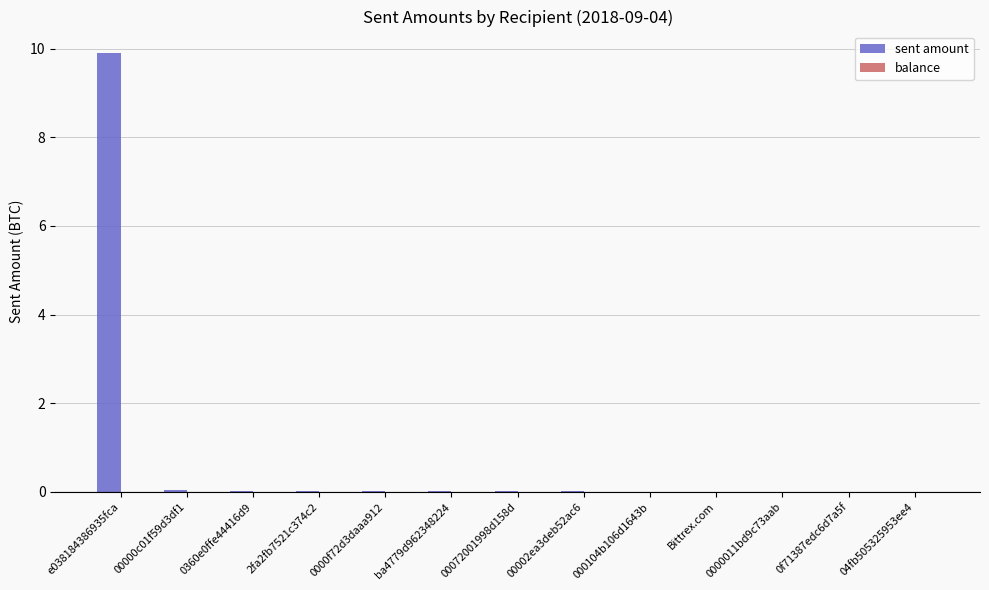

Is it true that the value at 00072001998d158d is 0.0?

True